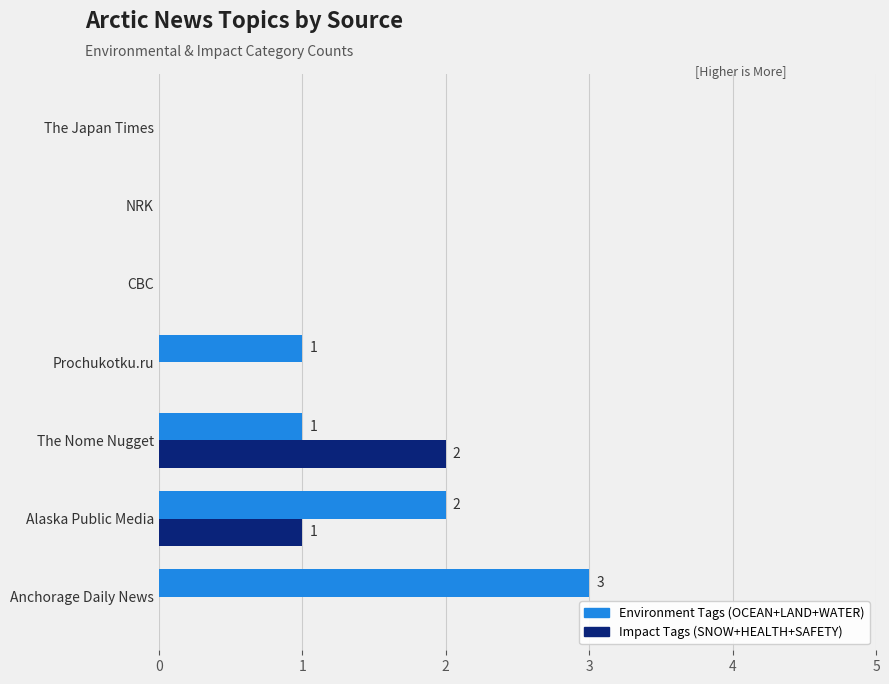

What is the sum of all Impact Tags (SNOW+HEALTH+SAFETY) values?

3